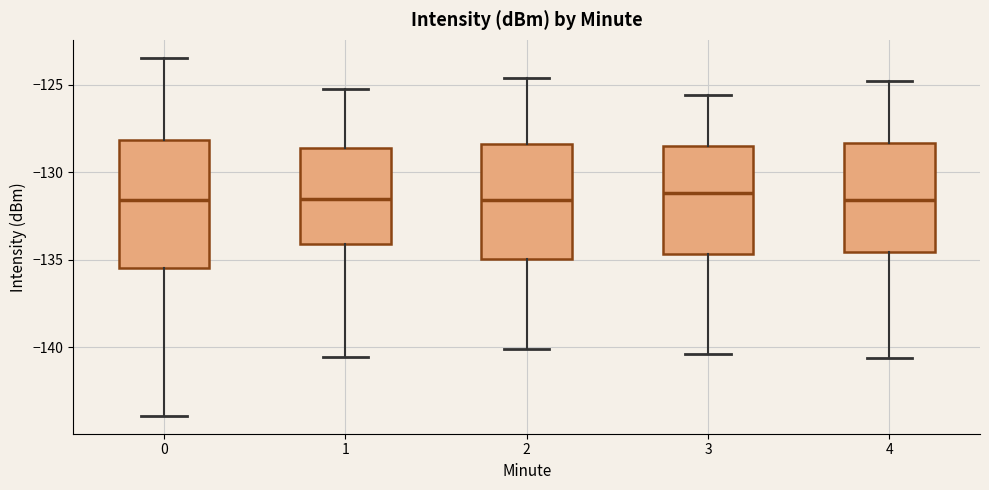

Reading left to right, read every box against the y-axis: the position of its median line, the range the box covers, and the ends of its whiskers. The values are not printed on the chart, so give them approximately, as read against the axis.

0: median -131.5, box -135.5 to -128.0, whiskers -144.0 to -123.5
1: median -131.5, box -134.0 to -128.5, whiskers -140.5 to -125.5
2: median -131.5, box -135.0 to -128.5, whiskers -140.0 to -124.5
3: median -131.0, box -134.5 to -128.5, whiskers -140.5 to -125.5
4: median -131.5, box -134.5 to -128.5, whiskers -140.5 to -125.0